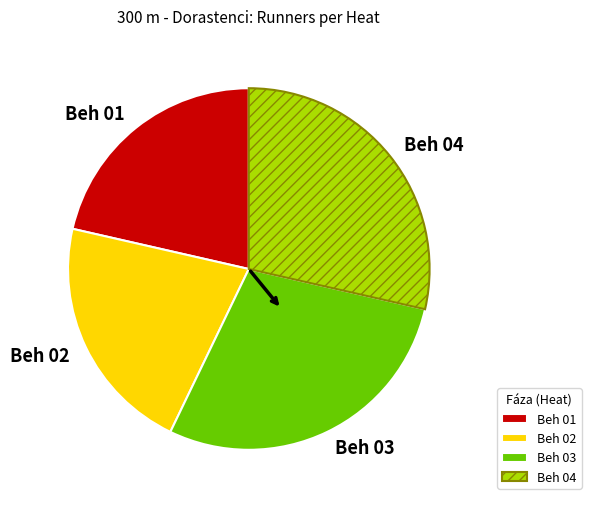

Which has a higher value, Beh 02 or Beh 03?

Beh 03